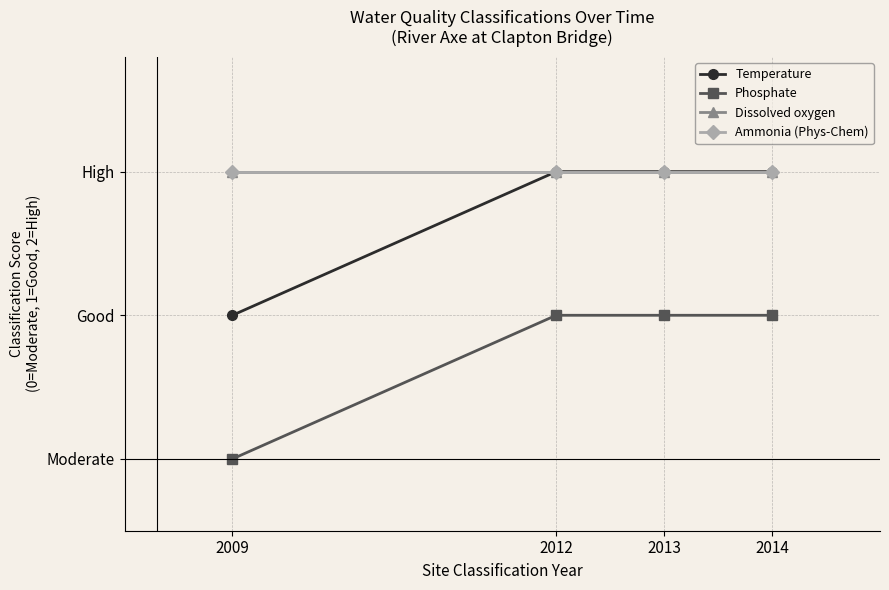

What is the maximum value for Dissolved oxygen?

2